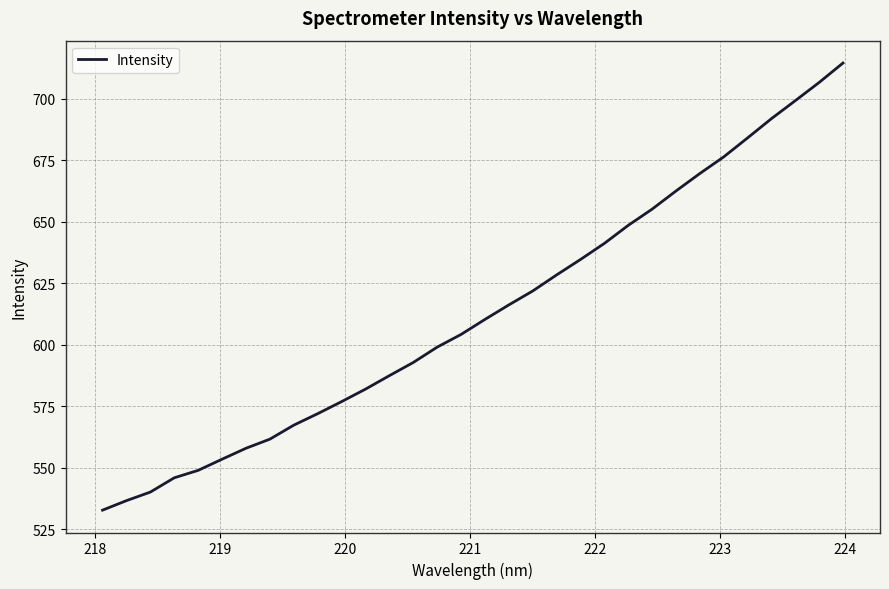

What is the smallest value displayed?

532.8